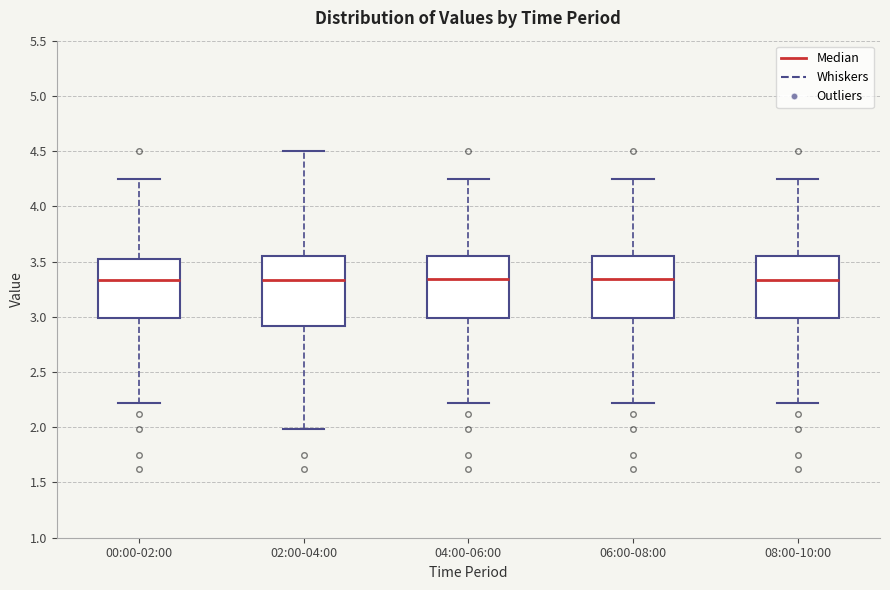

Reading left to right, transcribe this box plot: for each box, give where its median line is, the range the box spans, and where its two whiskers end, as read against the y-axis. The values are not printed on the chart, so give them approximately, as read against the axis.

00:00-02:00: median 3.35, box 3.00 to 3.50, whiskers 2.20 to 4.25
02:00-04:00: median 3.35, box 2.90 to 3.55, whiskers 2.00 to 4.50
04:00-06:00: median 3.35, box 3.00 to 3.55, whiskers 2.20 to 4.25
06:00-08:00: median 3.35, box 3.00 to 3.55, whiskers 2.20 to 4.25
08:00-10:00: median 3.35, box 3.00 to 3.55, whiskers 2.20 to 4.25